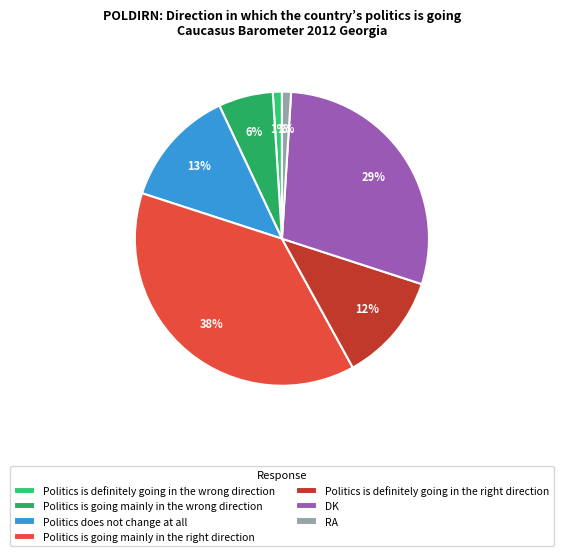

Does DK account for over 50% of the chart?

No